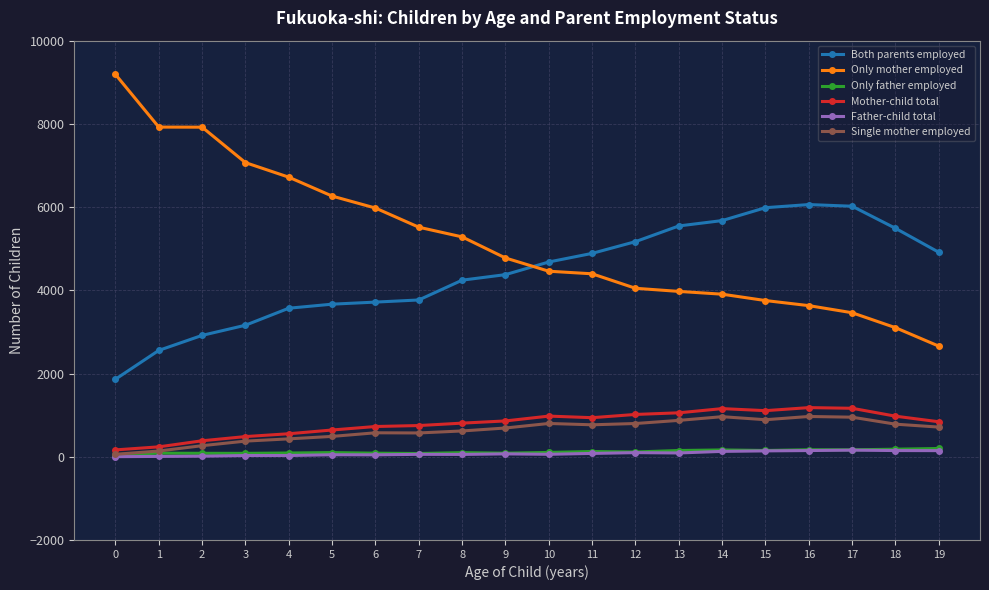

Is the value of Single mother employed at 5 greater than the value of Mother-child total at 19?

No